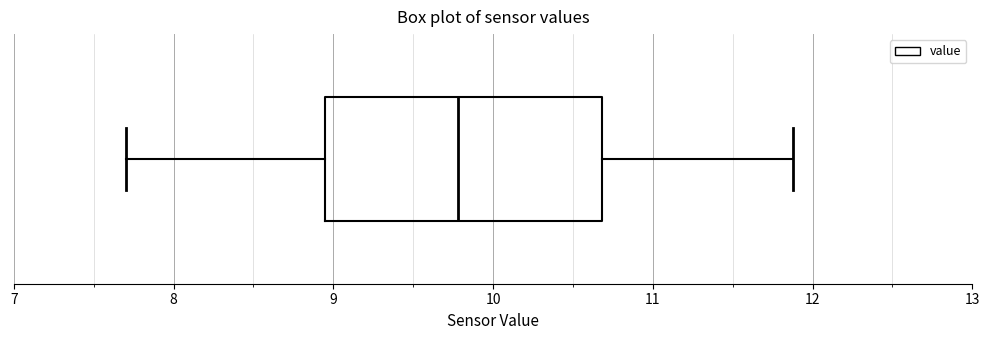

Transcribe this box plot: give where the median line is, the range the box spans, and where the two whiskers end, as read against the x-axis. The values are not printed on the chart, so give them approximately, as read against the axis.

median 9.8, box 8.9 to 10.7, whiskers 7.7 to 11.9